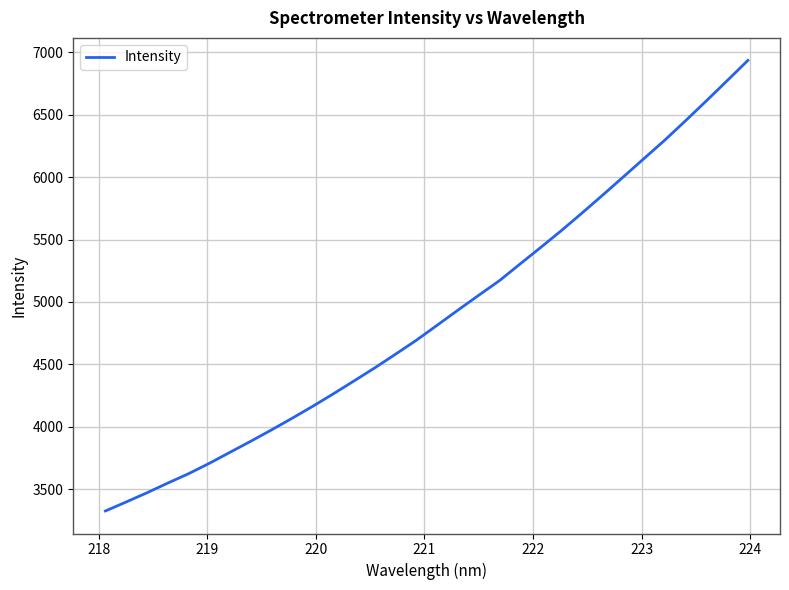

Count the number of categories in the chart.

32